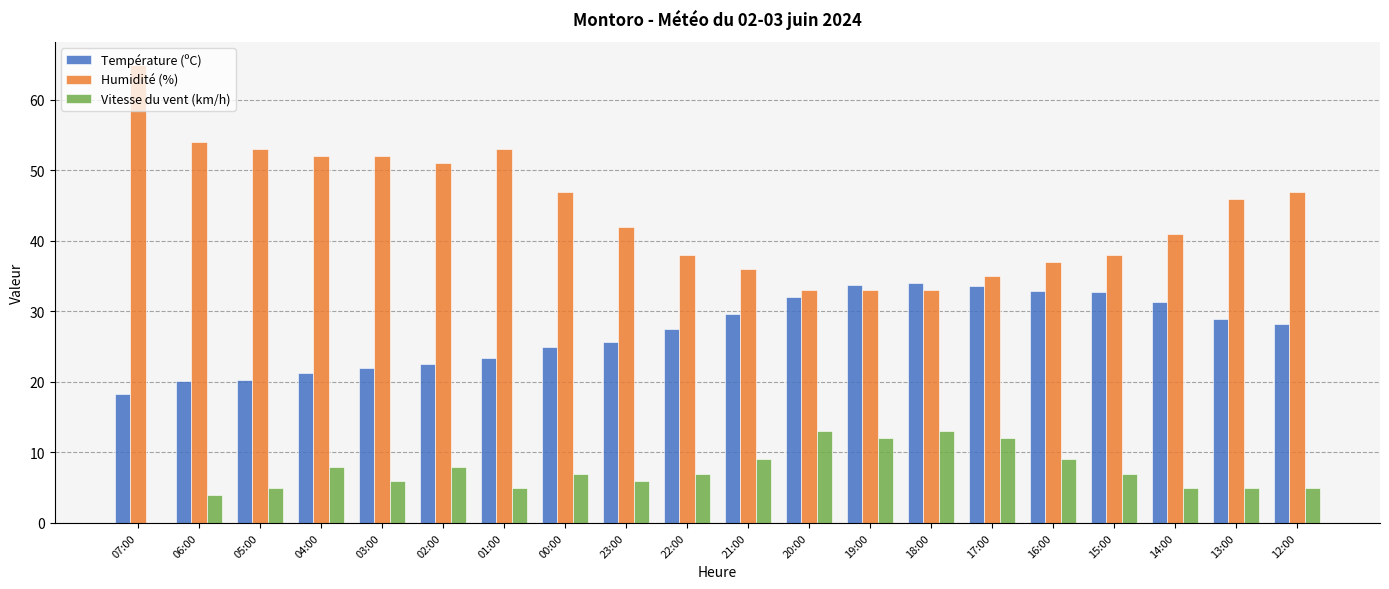

At which category is the sum across all series the highest?

07:00